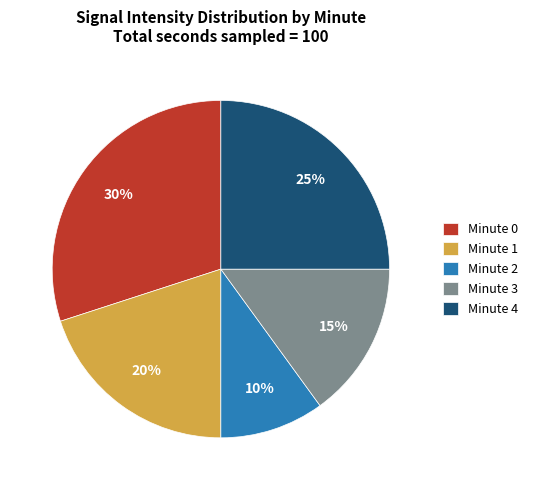

How many slices are in this pie chart?

5